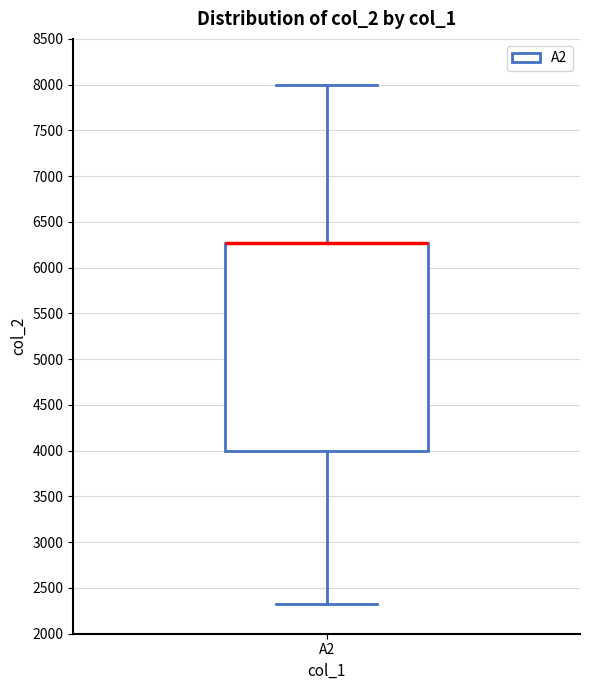

Where does the lower whisker of the box for A2 end on the y-axis? The values are not printed on the chart, so give them approximately, as read against the axis.

2300